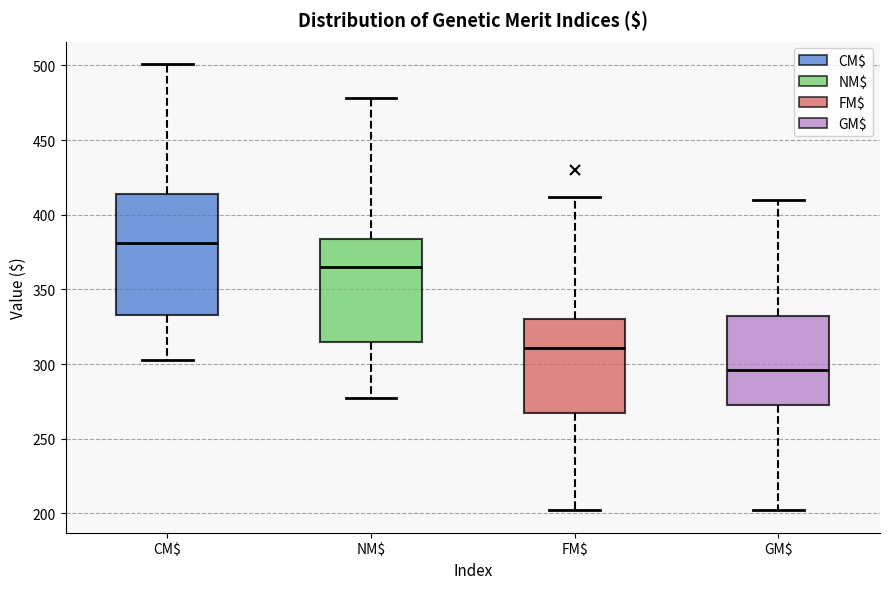

Which box's median line is the highest?

CM$